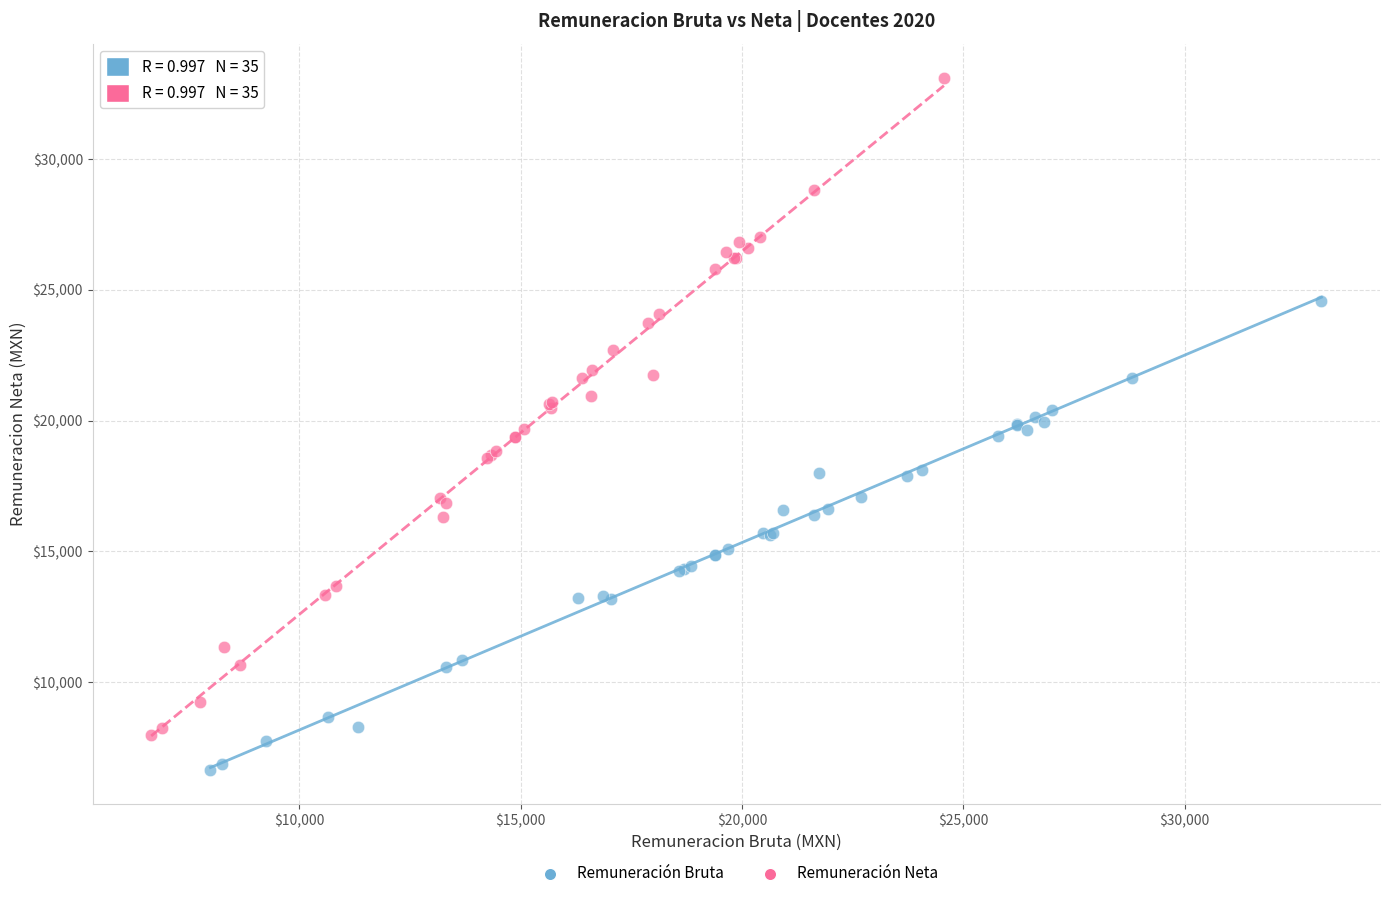

Which series reaches the minimum Y coordinate?

Remuneración Bruta